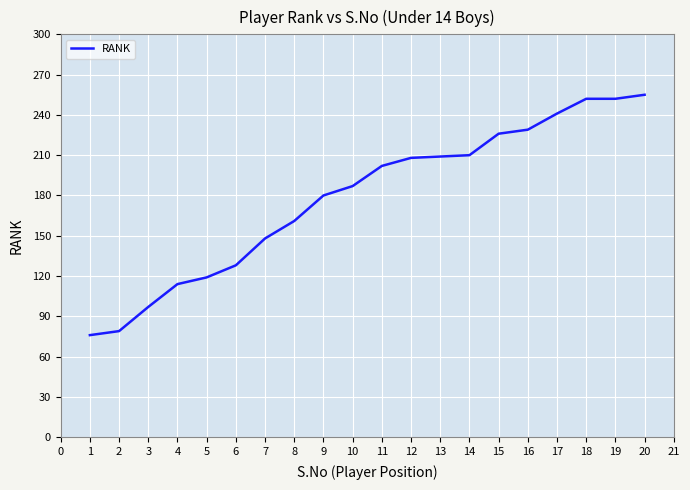

What is the difference between the maximum and second lowest values?

176